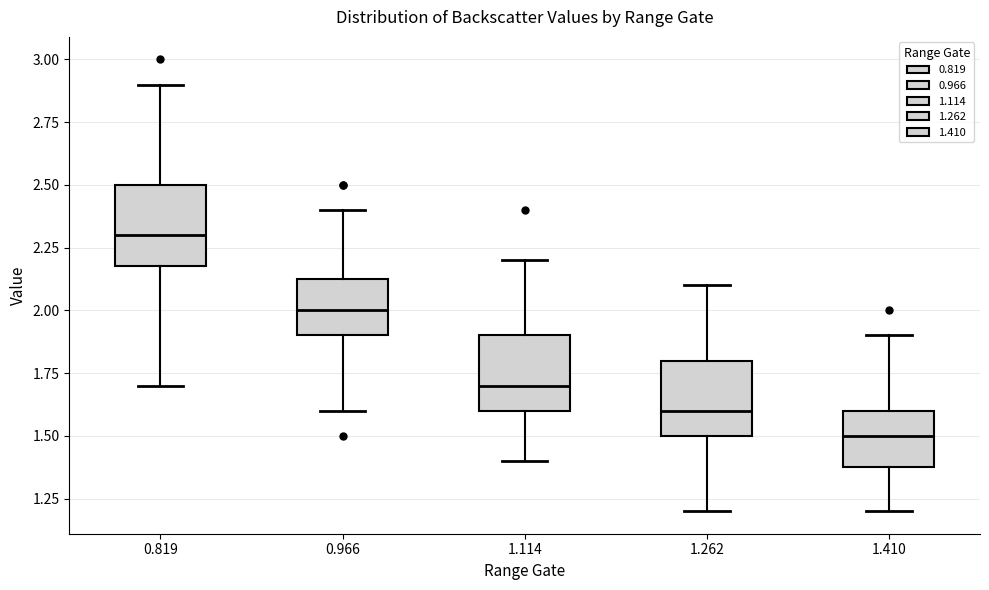

Reading left to right, read every box against the y-axis: the position of its median line, the range the box covers, and the ends of its whiskers. The values are not printed on the chart, so give them approximately, as read against the axis.

0.819: median 2.30, box 2.20 to 2.50, whiskers 1.70 to 2.90
0.966: median 2.00, box 1.90 to 2.15, whiskers 1.60 to 2.40
1.114: median 1.70, box 1.60 to 1.90, whiskers 1.40 to 2.20
1.262: median 1.60, box 1.50 to 1.80, whiskers 1.20 to 2.10
1.410: median 1.50, box 1.40 to 1.60, whiskers 1.20 to 1.90